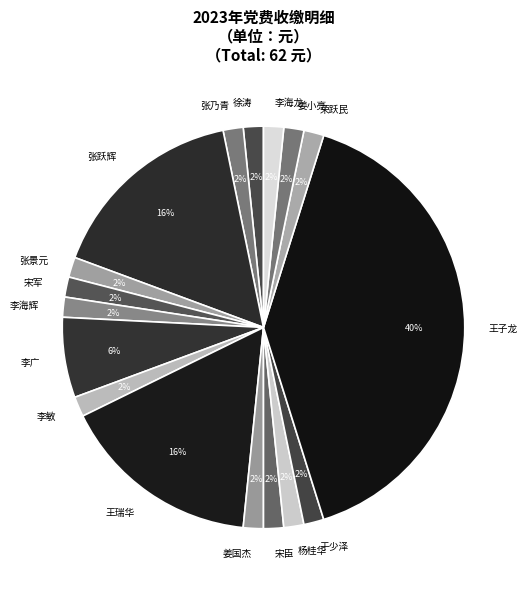

To the nearest percent, what percentage of the pie is 李敏?

2%